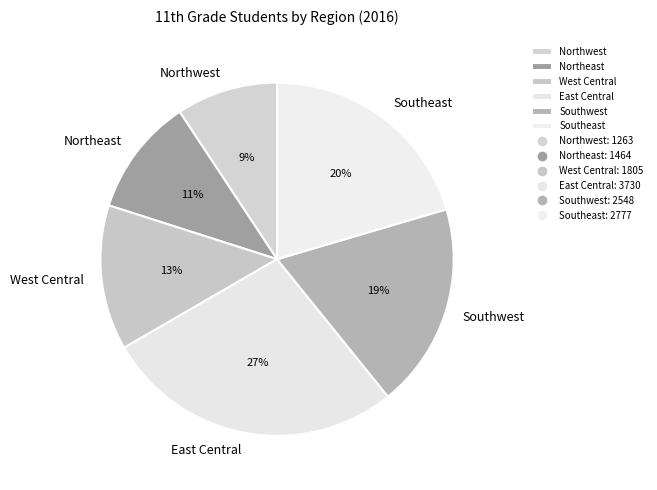

To the nearest percent, what portion does West Central represent?

13%